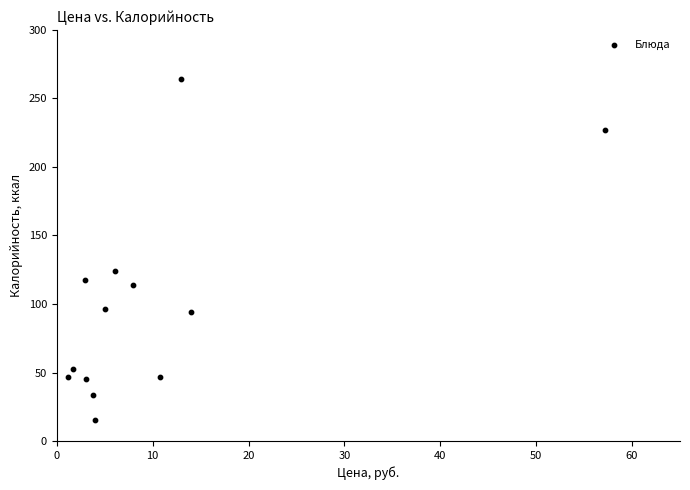

What is the range of Y values (max minus min)?

248.3